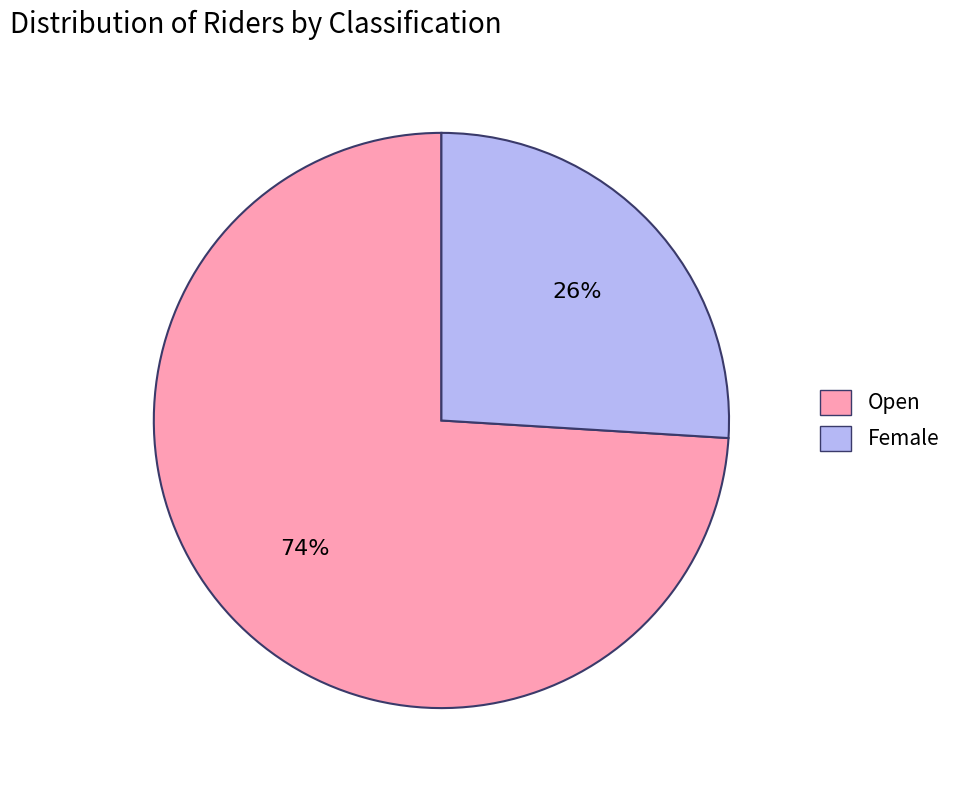

Do Open and Female together represent more than half of the pie?

Yes